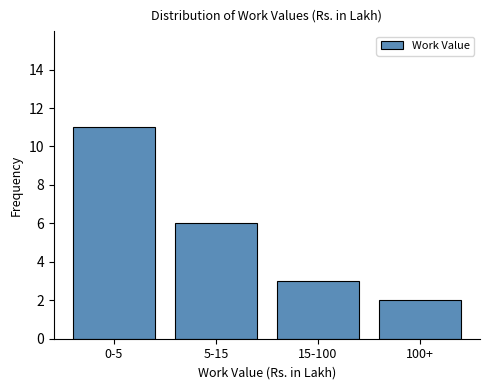

Reading left to right, list all the values displayed in this chart.

11	6	3	2